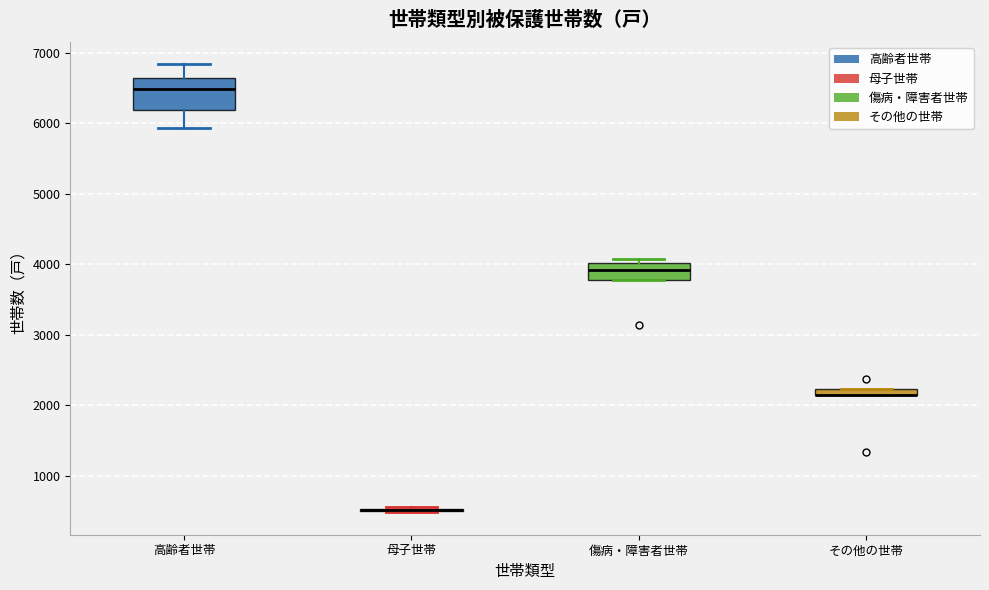

Which box is the tallest, from its lower edge to its upper edge?

高齢者世帯